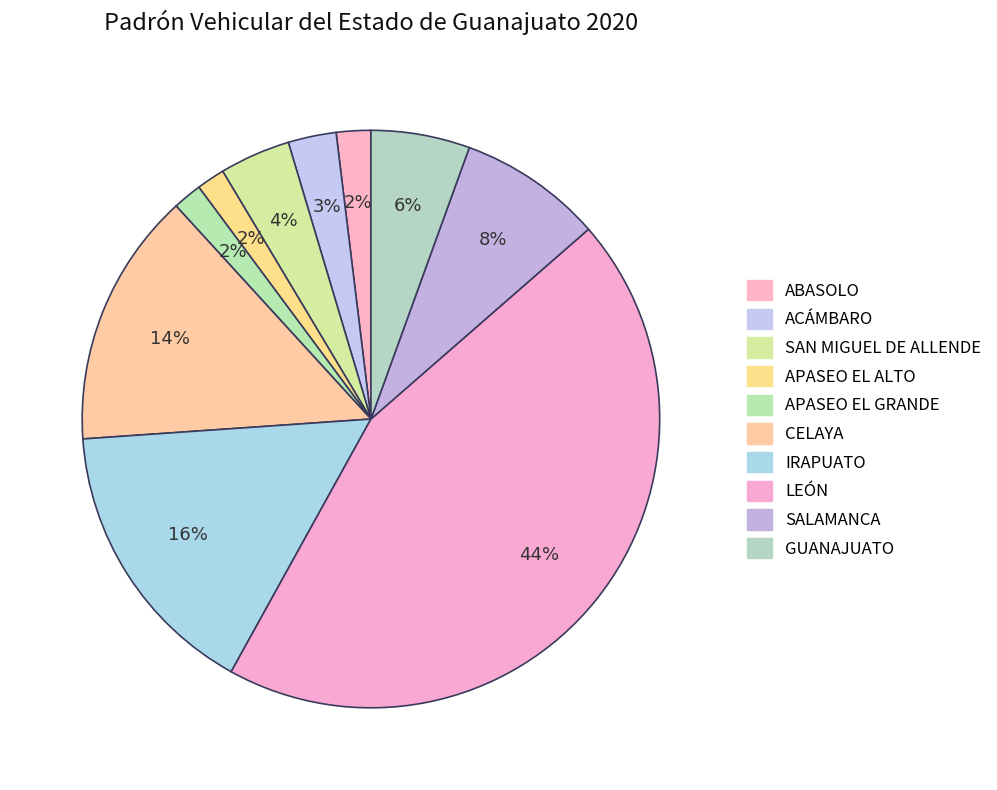

What percentage do SAN MIGUEL DE ALLENDE and APASEO EL ALTO together represent?

5.5%